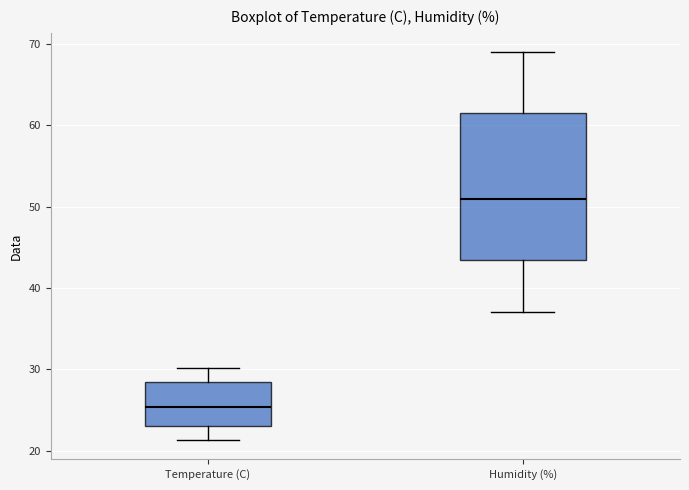

Where is the upper edge of the box for Humidity (%) on the y-axis? The values are not printed on the chart, so give them approximately, as read against the axis.

62